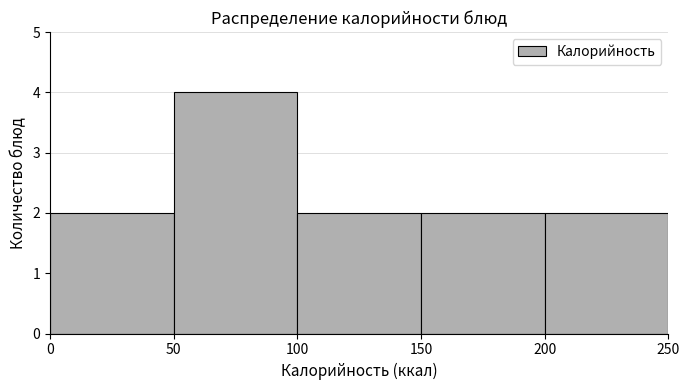

Reading left to right, list every bar in this chart as the range it spans on the x-axis followed by its height. The values are not printed on the chart, so give them approximately, as read against the axis.

0 to 50: 2
50 to 100: 4
100 to 150: 2
150 to 200: 2
200 to 250: 2